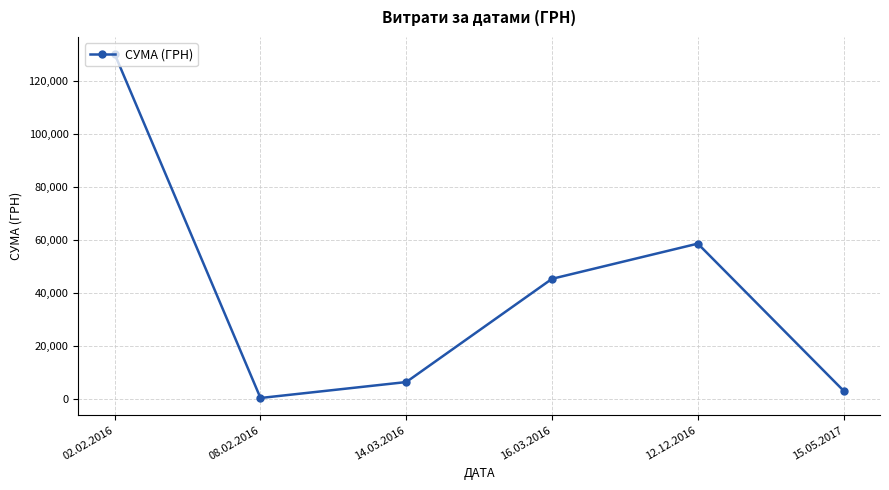

Where is the first local maximum?

12.12.2016